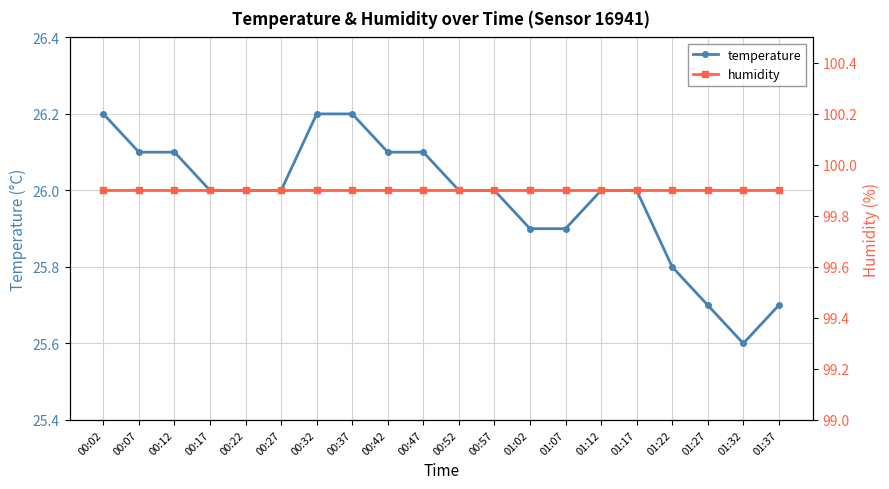

True or false: humidity and temperature intersect in this chart.

False